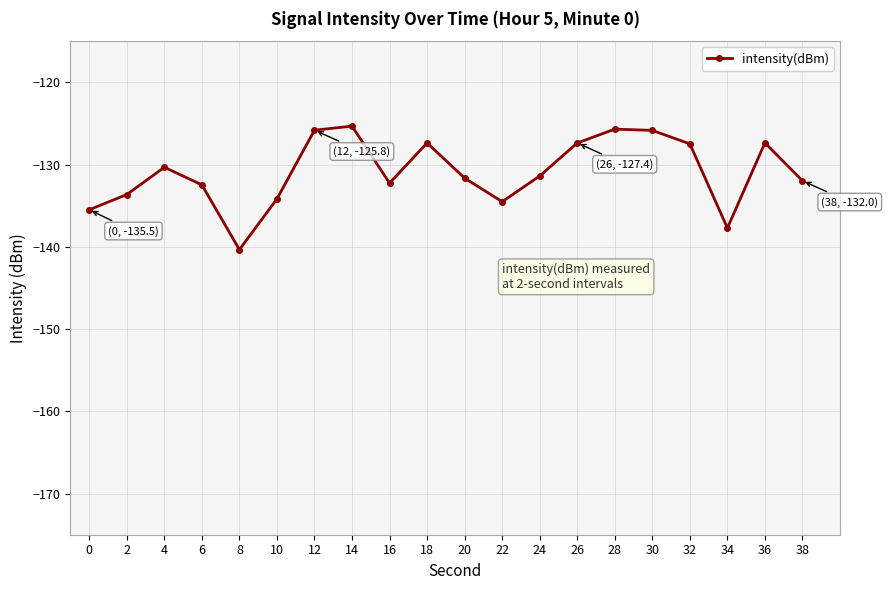

What is the value of the 16th point from the left?

-125.8